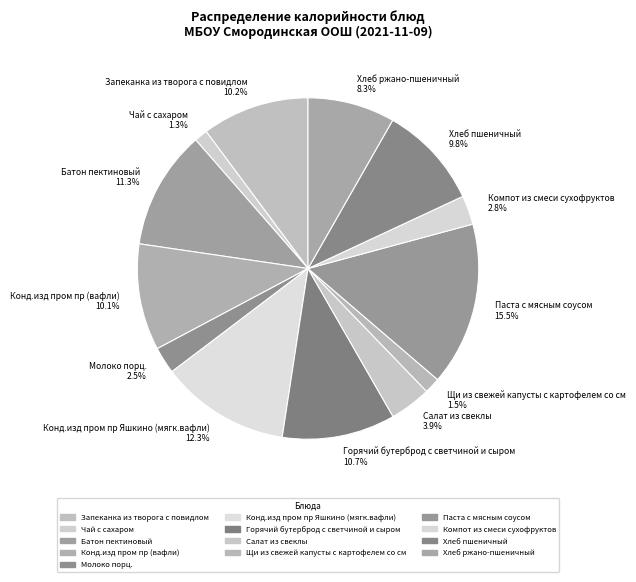

How many slices are in this pie chart?

13